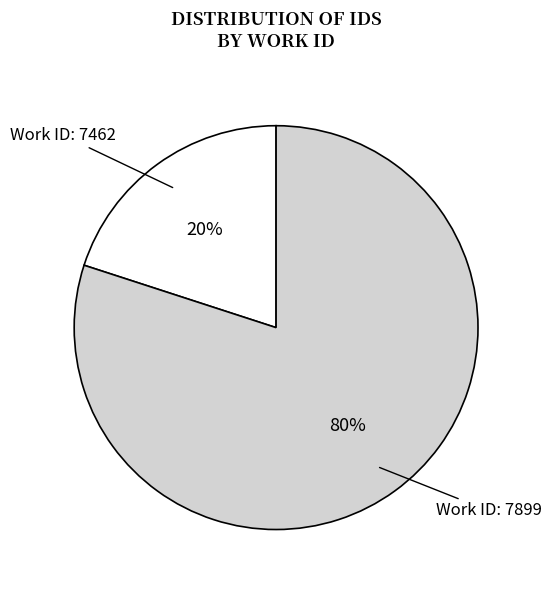

To the nearest percent, what is the difference between the largest and smallest slice percentages?

60%